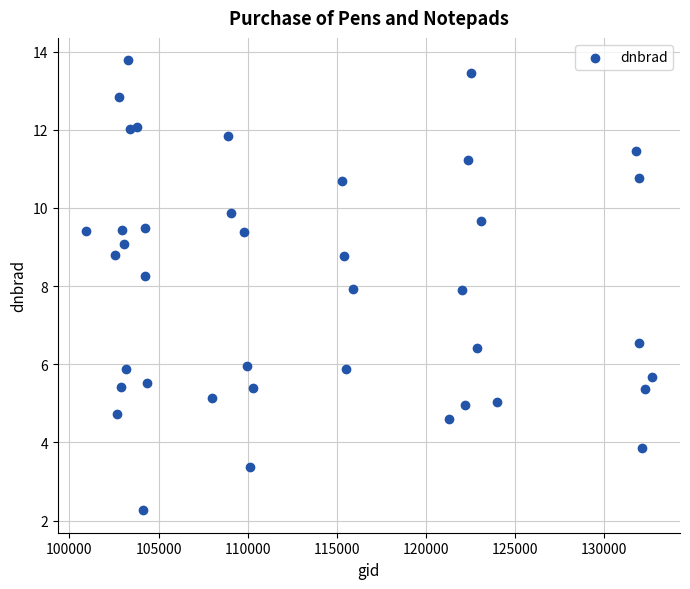

What is the range of Y values (max minus min)?

11.5